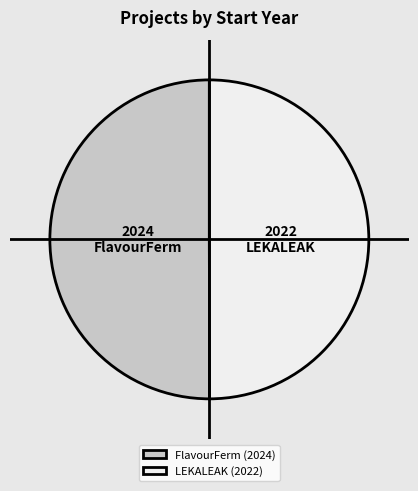

Approximately how many times larger is the value at FlavourFerm (2024) compared to LEKALEAK (2022)?

1.0